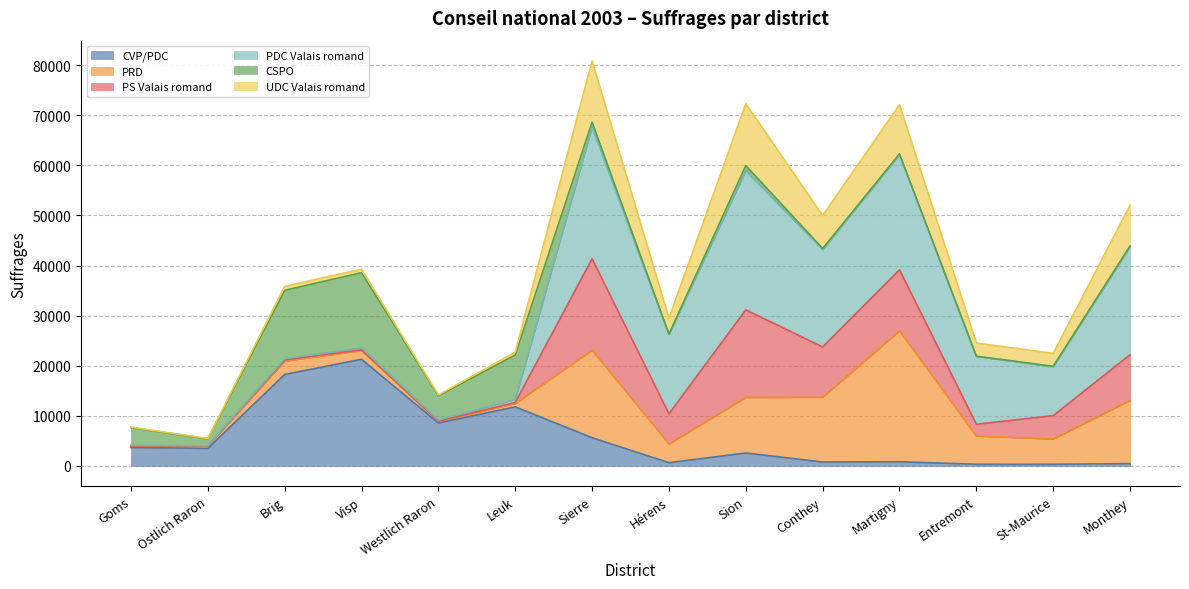

True or false: PRD (Canton) and CSPO intersect in this chart.

False